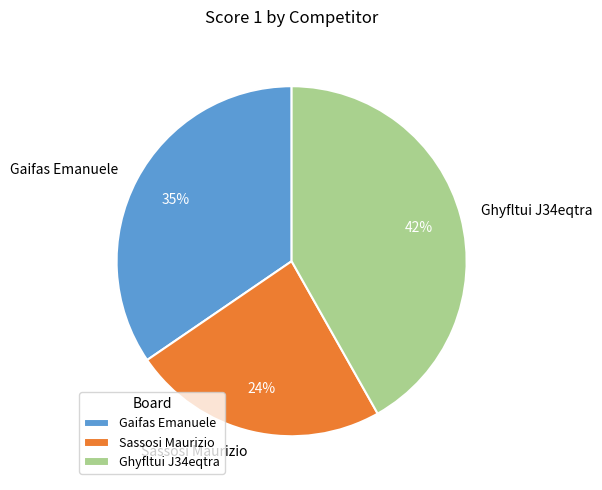

How many slices are in this pie chart?

3